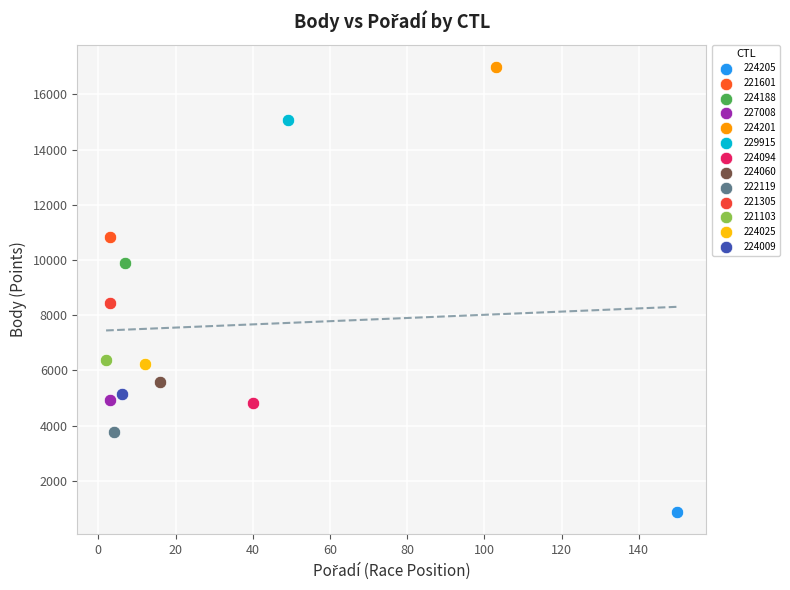

What are all the series names shown in the legend?

224205, 221601, 224188, 227008, 224201, 229915, 224094, 224060, 222119, 221305, 221103, 224025, 224009